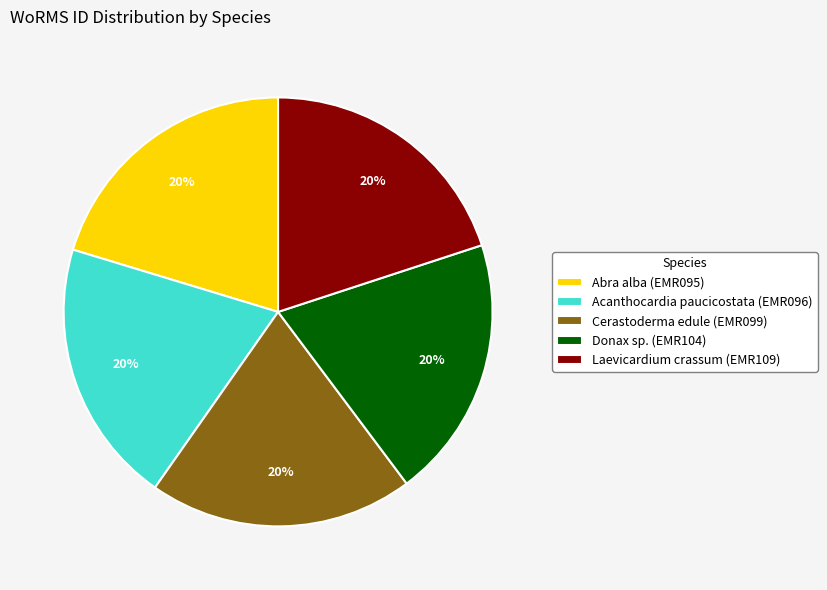

Approximately how many times larger is the value at Donax sp. (EMR104) compared to Abra alba (EMR095)?

1.0